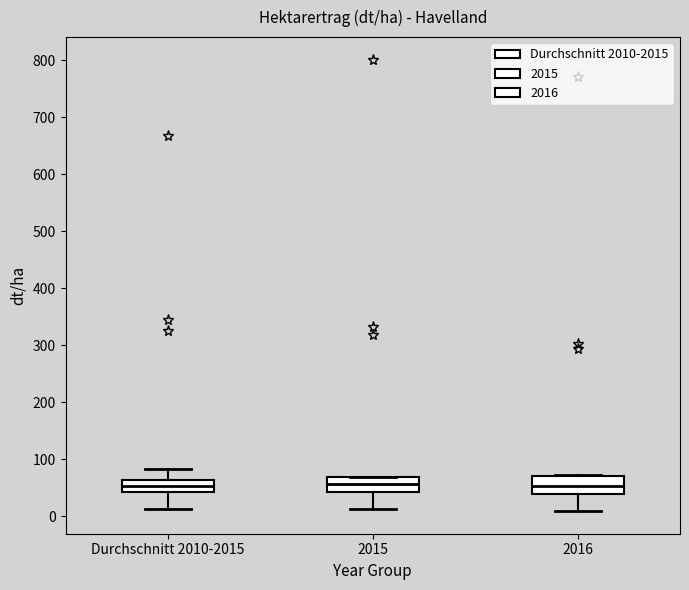

Reading left to right, transcribe this box plot: for each box, give where its median line is, the range the box spans, and where its two whiskers end, as read against the y-axis. The values are not printed on the chart, so give them approximately, as read against the axis.

Durchschnitt 2010-2015: median 50, box 40 to 60, whiskers 10 to 80
2015: median 60, box 40 to 70, whiskers 10 to 70
2016: median 50, box 40 to 70, whiskers 10 to 70